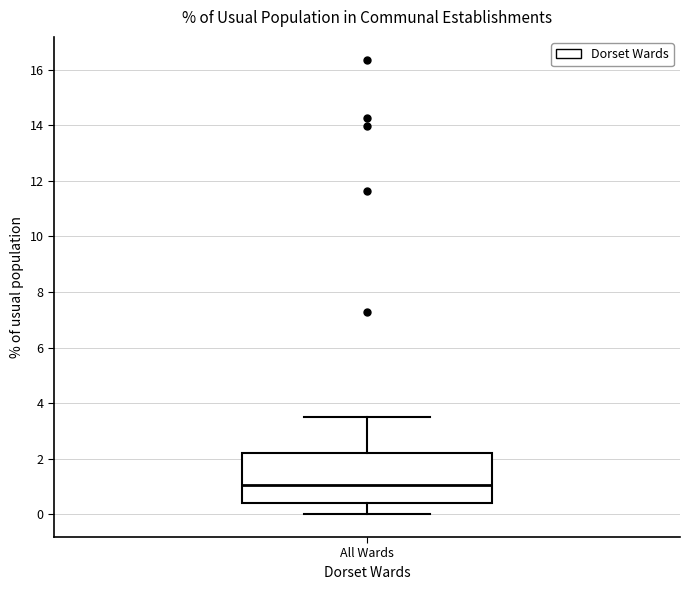

Transcribe this box plot: give where the median line is, the range the box spans, and where the two whiskers end, as read against the y-axis. The values are not printed on the chart, so give them approximately, as read against the axis.

median 1.0, box 0.4 to 2.2, whiskers 0.0 to 3.6